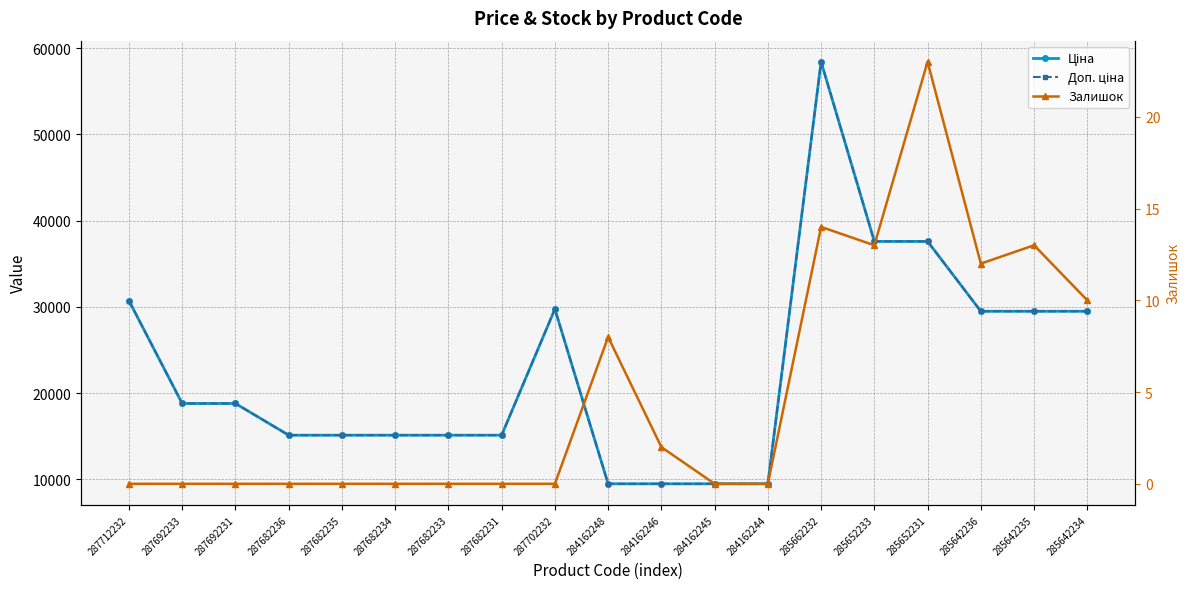

Is it true that Доп. ціна equals 29747.2 at 287702232?

True